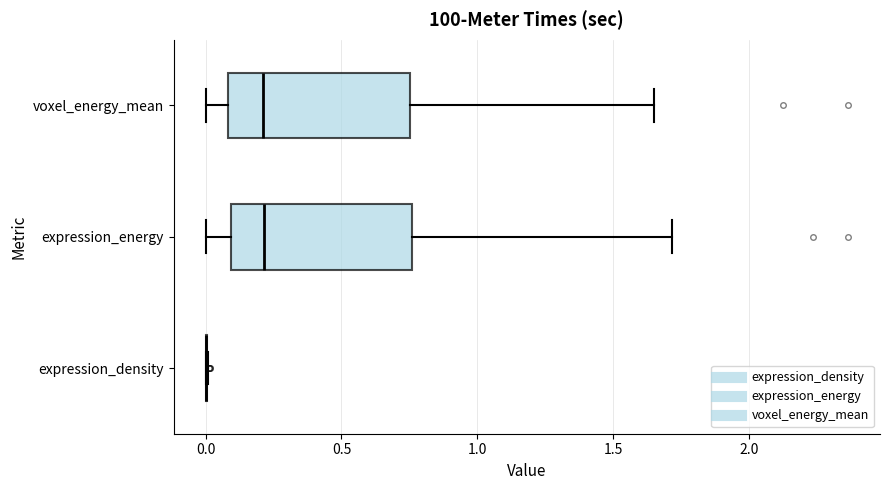

Where is the left edge of the box for expression_energy on the x-axis? The values are not printed on the chart, so give them approximately, as read against the axis.

0.10